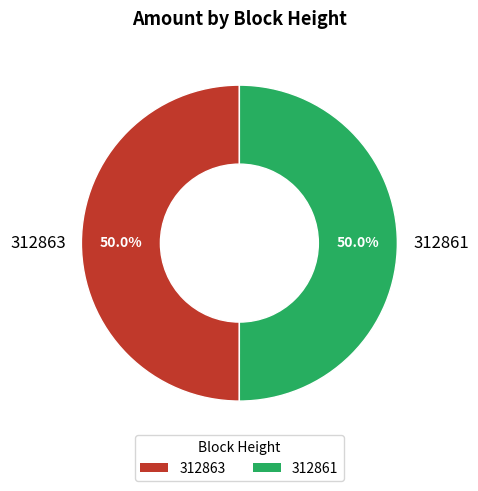

How many slices are in this pie chart?

2